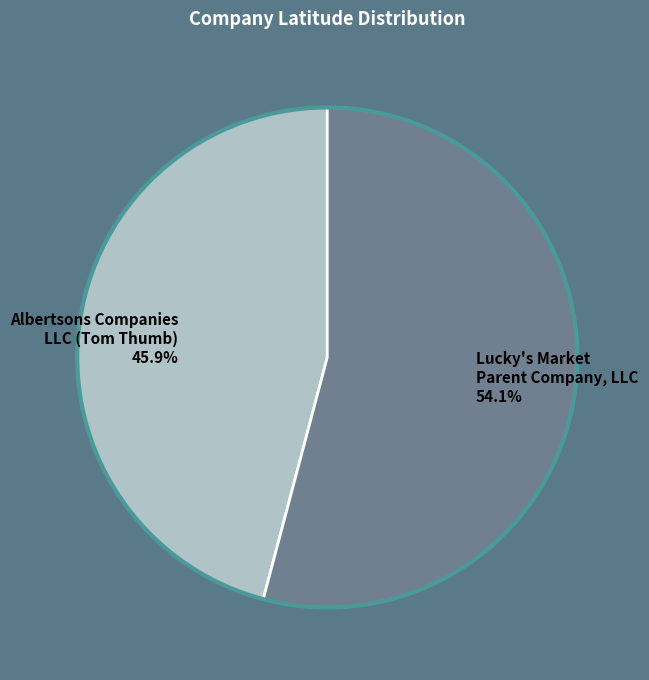

Between Albertsons Companies LLC (Tom Thumb) and Lucky's Market Parent Company, LLC, which is larger?

Lucky's Market Parent Company, LLC